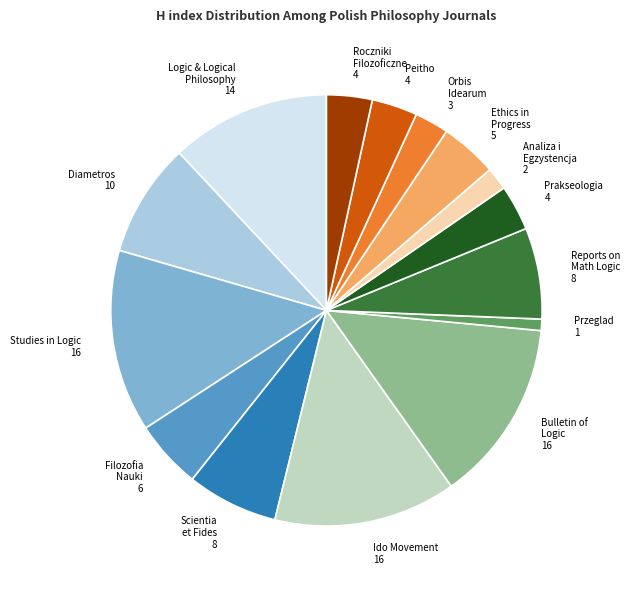

Combined, do Reports on Math Logic 8 and Prakseologia 4 account for over 50%?

No